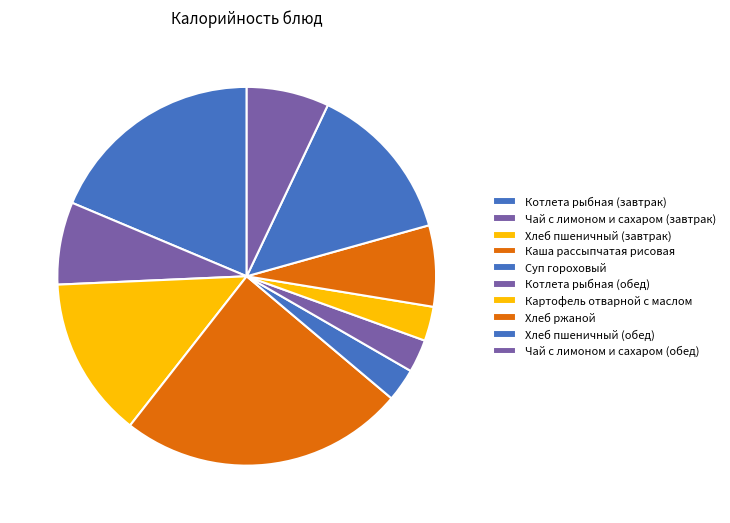

Do Котлета рыбная (обед) and Каша рассыпчатая рисовая together represent more than half of the pie?

No